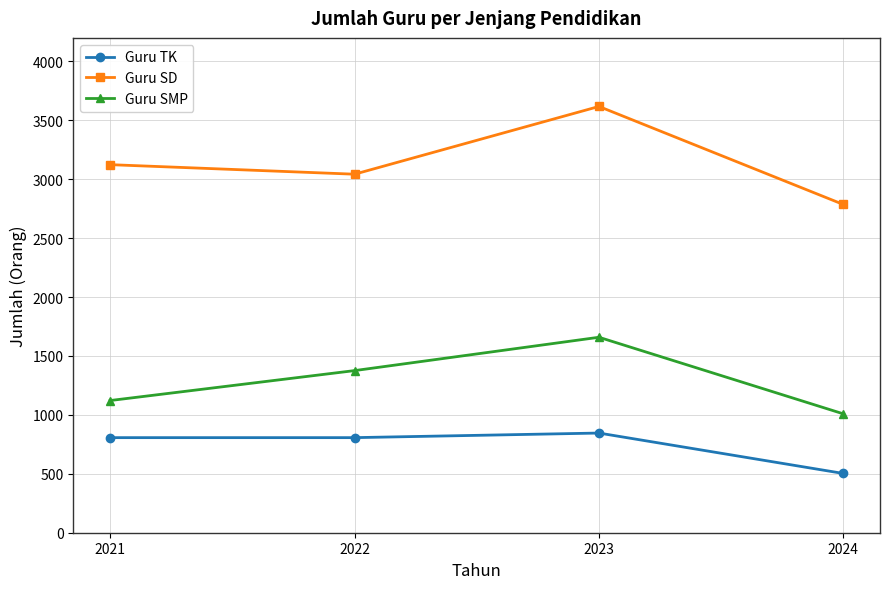

What is the total value across all series at 2022?

5226